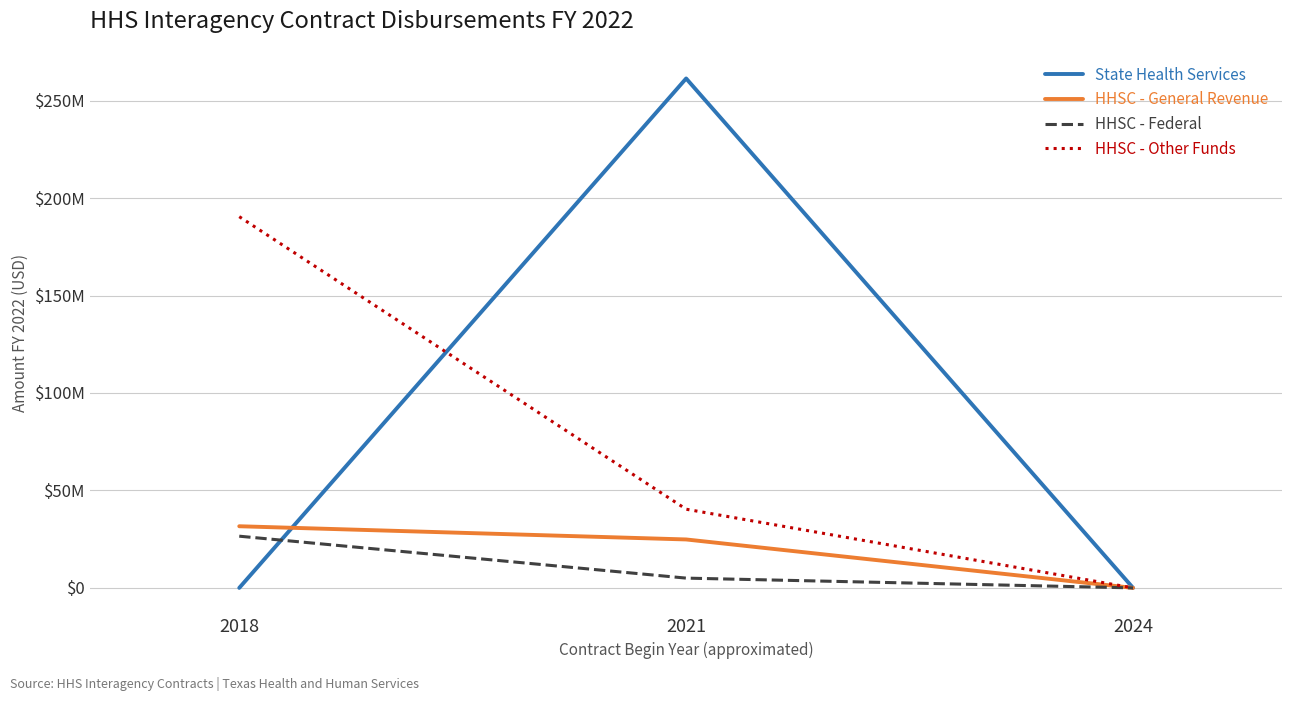

True or false: State Health Services has a value of 82028537.7 at 2021.

False